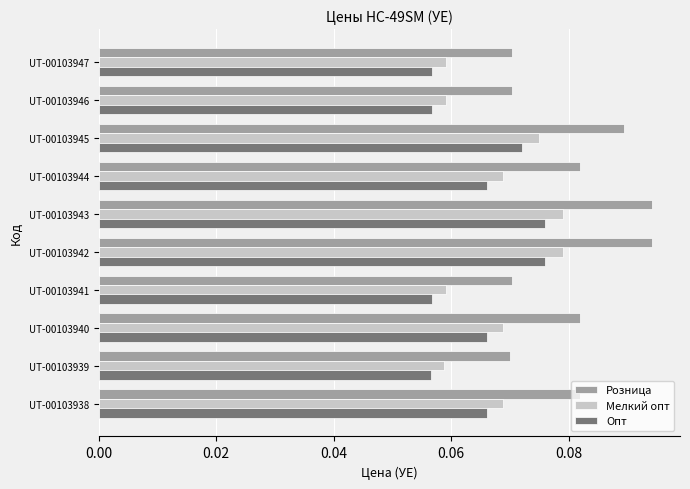

Which series has the largest total across all categories?

Розница